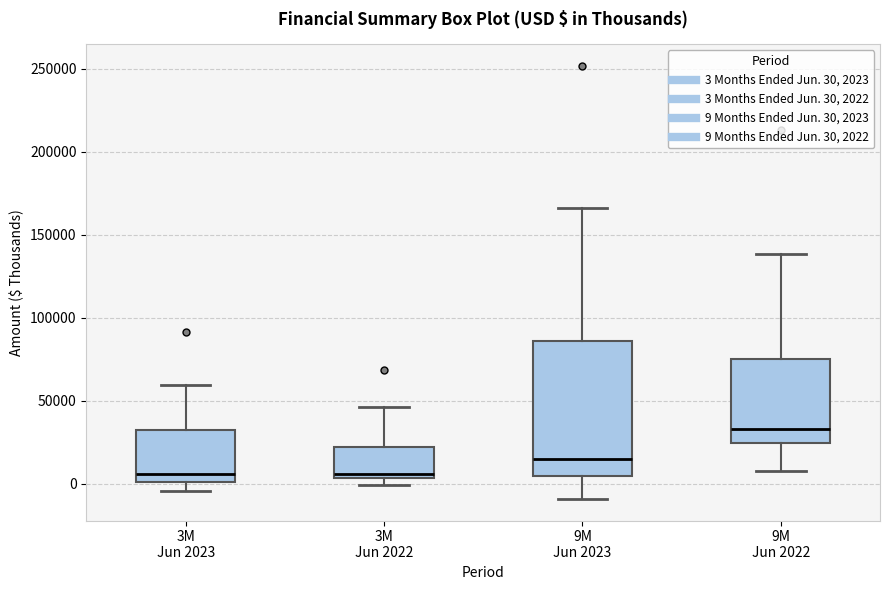

Reading left to right, transcribe this box plot: for each box, give where its median line is, the range the box spans, and where its two whiskers end, as read against the y-axis. The values are not printed on the chart, so give them approximately, as read against the axis.

3M Jun 2023: median 5000, box 0 to 30000, whiskers -5000 to 60000
3M Jun 2022: median 5000 (just above the box's lower edge), box 5000 to 20000, whiskers 0 to 45000
9M Jun 2023: median 15000, box 5000 to 85000, whiskers -10000 to 165000
9M Jun 2022: median 35000, box 25000 to 75000, whiskers 10000 to 140000